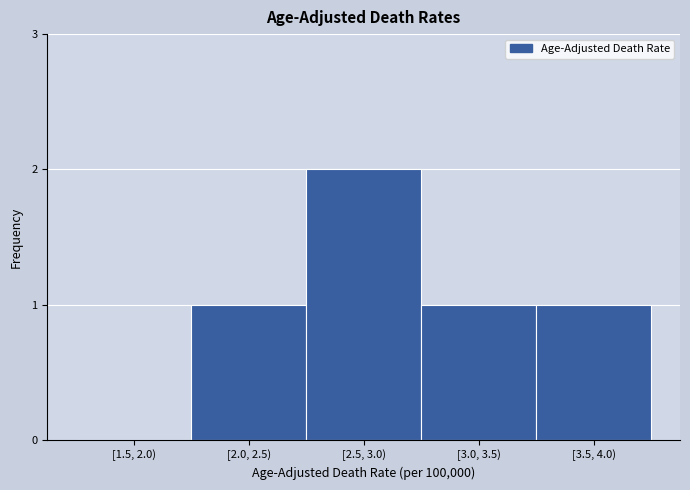

Reading right to left, what are all the values shown in this chart?

[3.5, 4.0)=1	[3.0, 3.5)=1	[2.5, 3.0)=2	[2.0, 2.5)=1	[1.5, 2.0)=0